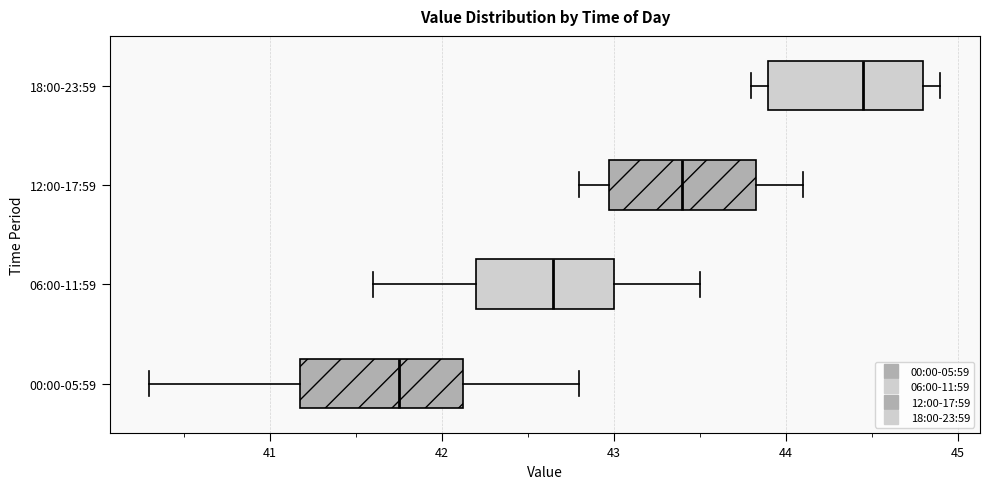

Where is the left edge of the box for 12:00-17:59 on the x-axis? The values are not printed on the chart, so give them approximately, as read against the axis.

43.0